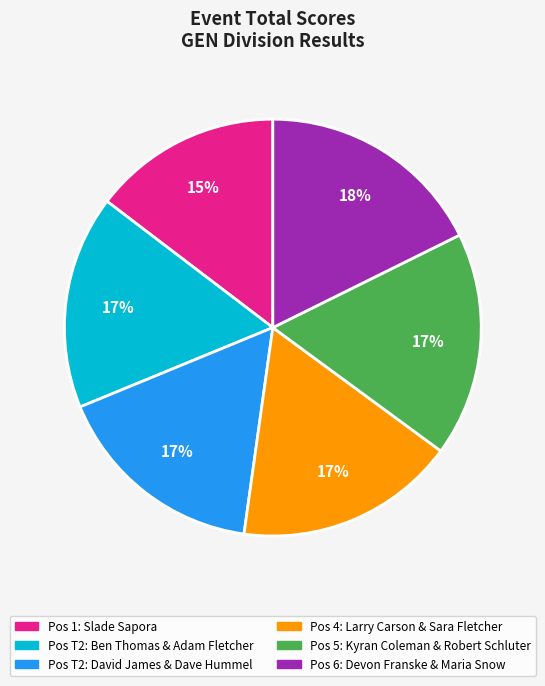

To the nearest percent, what is the average slice percentage?

17%